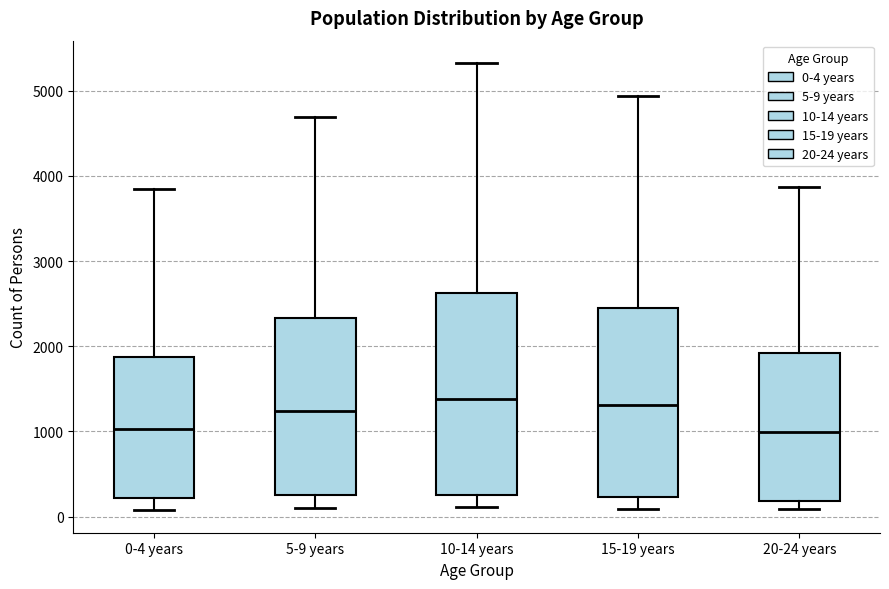

Reading left to right, transcribe this box plot: for each box, give where its median line is, the range the box spans, and where its two whiskers end, as read against the y-axis. The values are not printed on the chart, so give them approximately, as read against the axis.

0-4 years: median 1000, box 200 to 1900, whiskers 100 to 3800
5-9 years: median 1200, box 300 to 2300, whiskers 100 to 4700
10-14 years: median 1400, box 300 to 2600, whiskers 100 to 5300
15-19 years: median 1300, box 200 to 2500, whiskers 100 to 4900
20-24 years: median 1000, box 200 to 1900, whiskers 100 to 3900